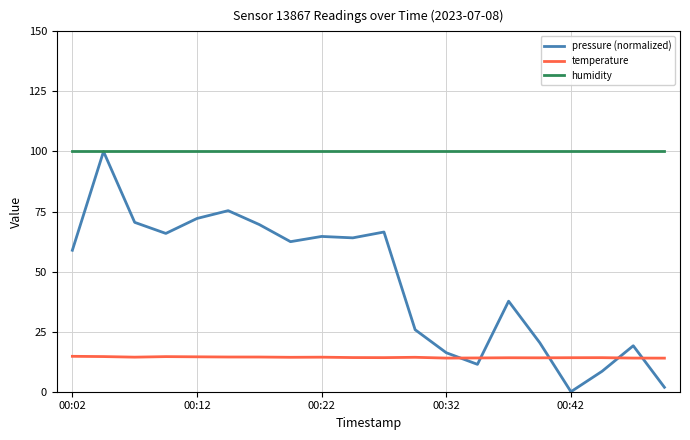

Which series has the largest total across all categories?

humidity